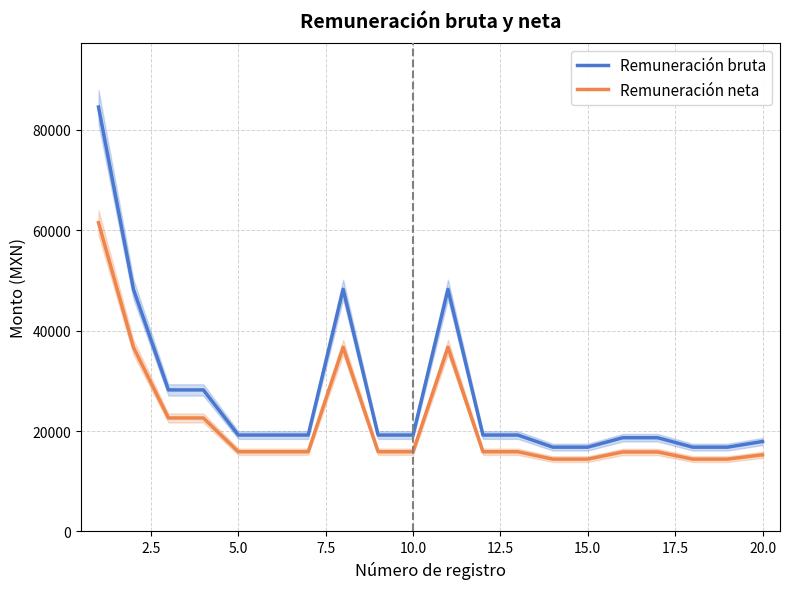

What is the lowest value of the Remuneración bruta series?

16788.6